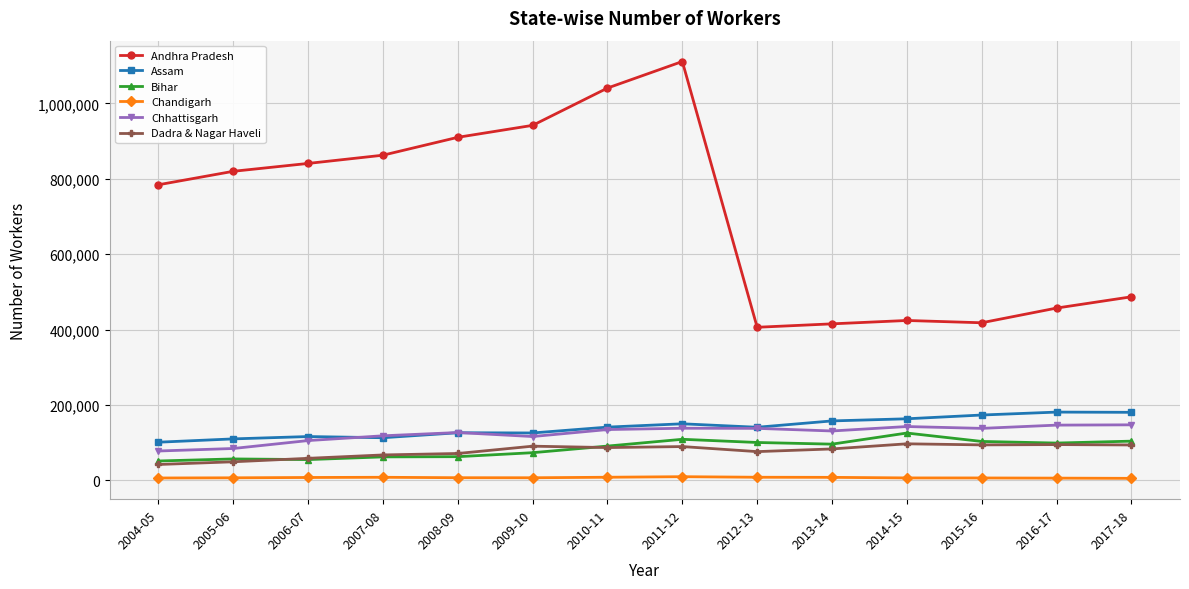

Read the Chandigarh value at 2006-07, to the nearest 50.

7700